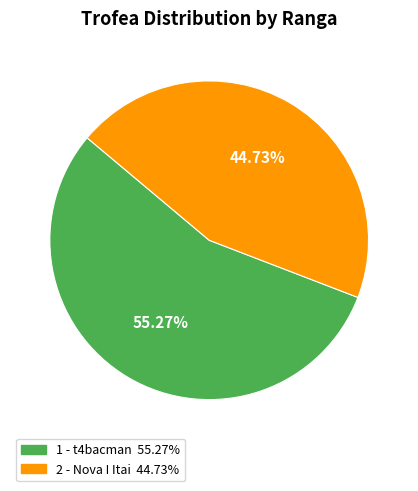

Which slice is the largest?

1 - t4bacman